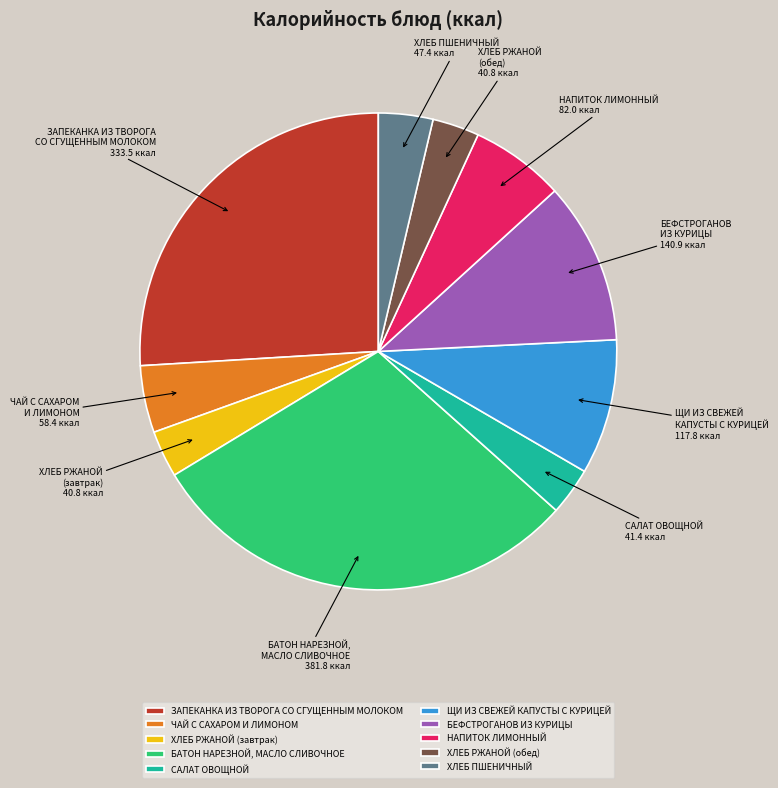

Between БЕФСТРОГАНОВ ИЗ КУРИЦЫ and НАПИТОК ЛИМОННЫЙ, which is larger?

БЕФСТРОГАНОВ ИЗ КУРИЦЫ